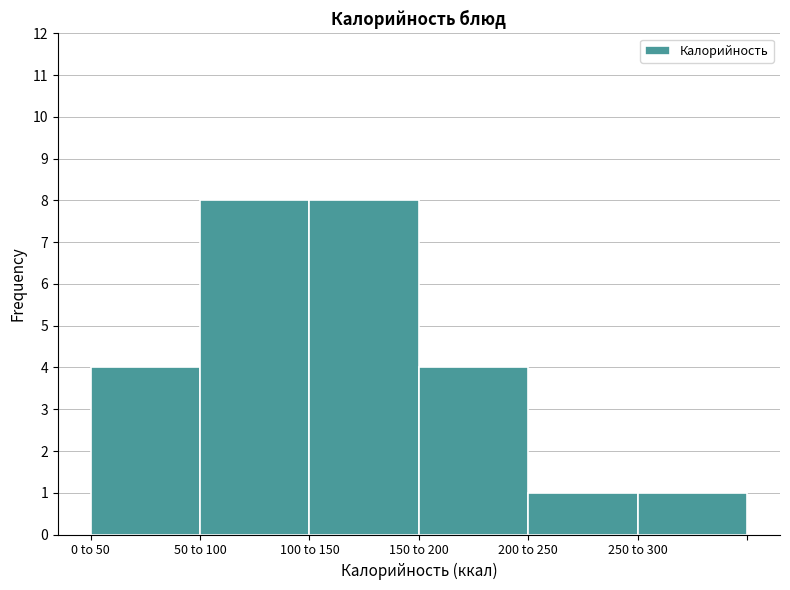

Reading left to right, list all the values displayed in this chart.

0 to 50=4	50 to 100=8	100 to 150=8	150 to 200=4	200 to 250=1	250 to 300=1